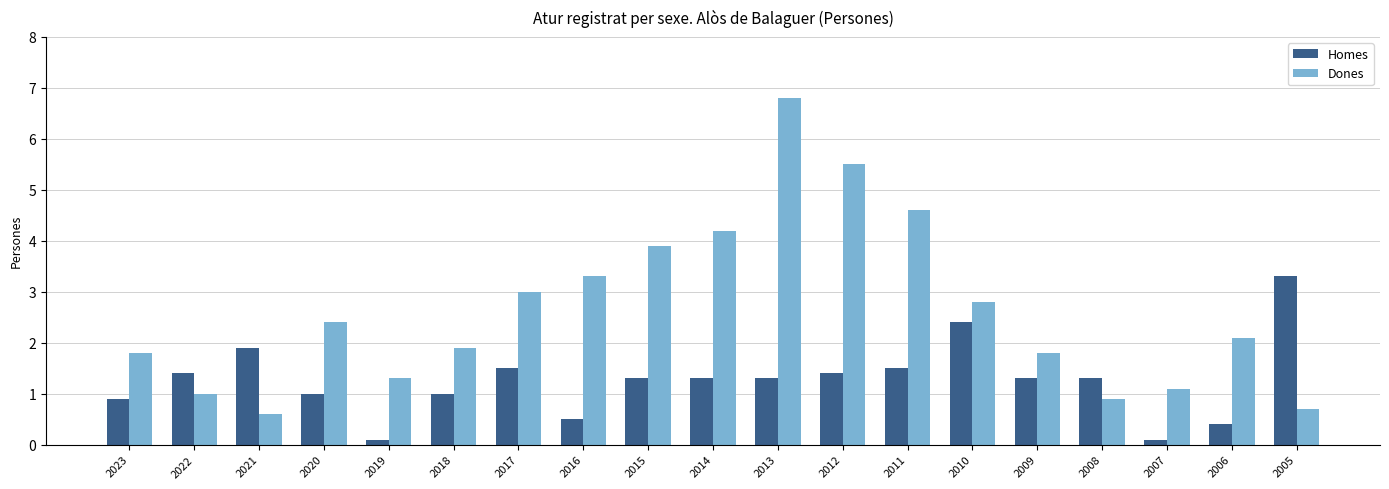

Which series has the largest total across all categories?

Dones